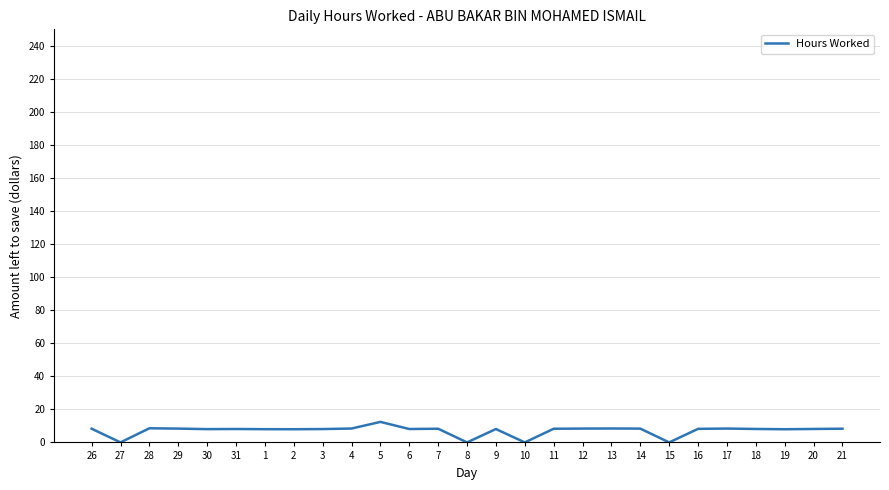

Does the chart display data point markers on the line(s)?

No